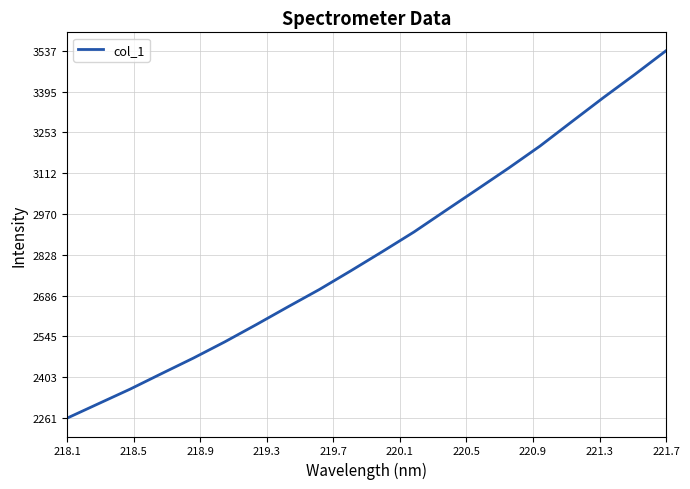

Reading left to right, list all the values displayed in this chart.

2261.2	2311.7	2362.1	2416.2	2469.6	2526.2	2586.1	2647.6	2708.0	2773.0	2839.6	2907.6	2981.6	3055.1	3129.1	3206.0	3289.8	3373.1	3453.8	3536.9